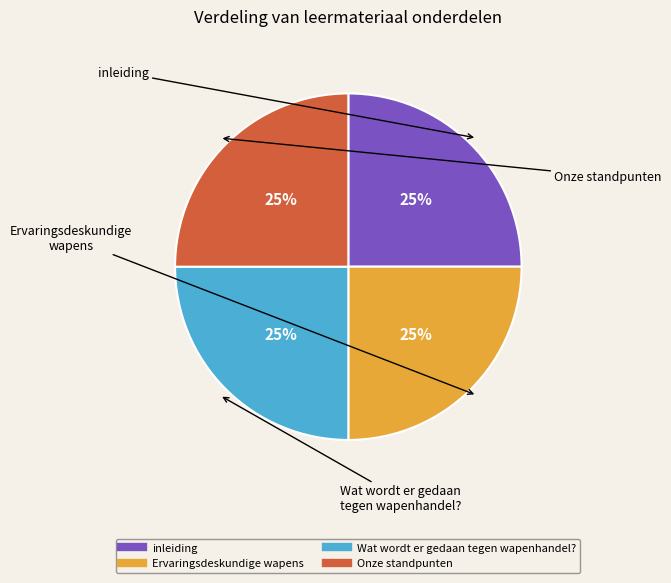

What percentage is the Ervaringsdeskundige wapens slice, to the nearest percent?

25%